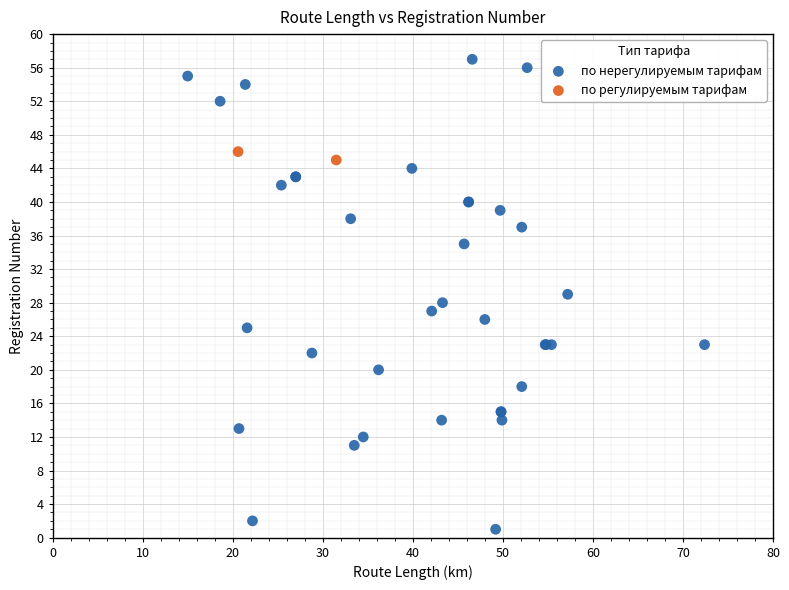

What are all the series names shown in the legend?

по нерегулируемым тарифам, по регулируемым тарифам